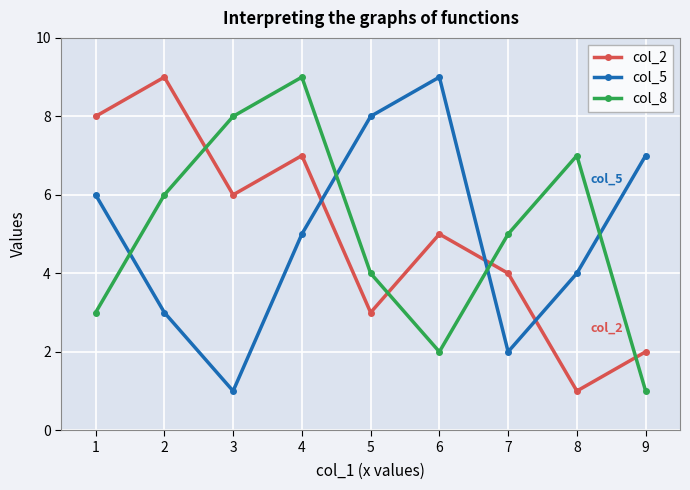

How many data points in col_8 are less than 5?

4